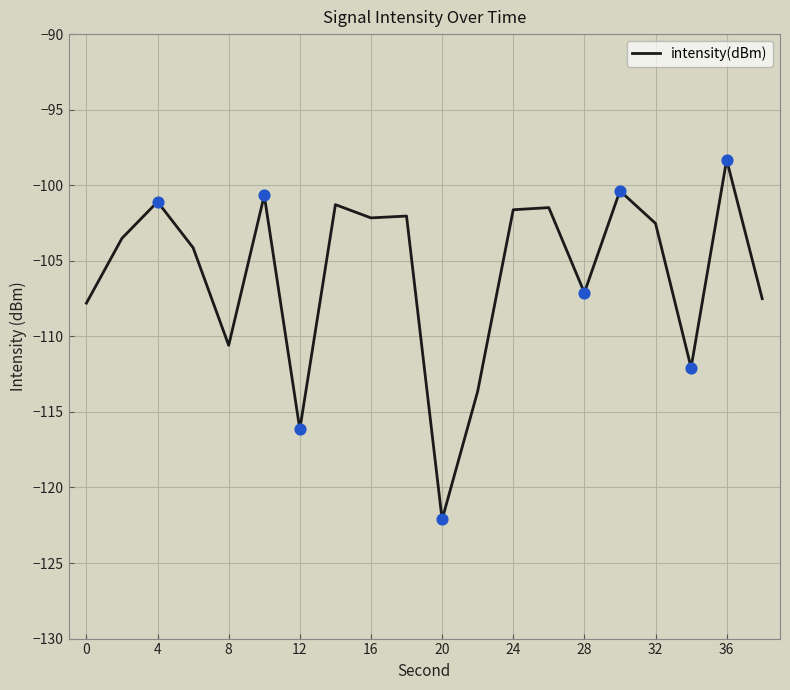

What is the greatest value displayed?

-98.3